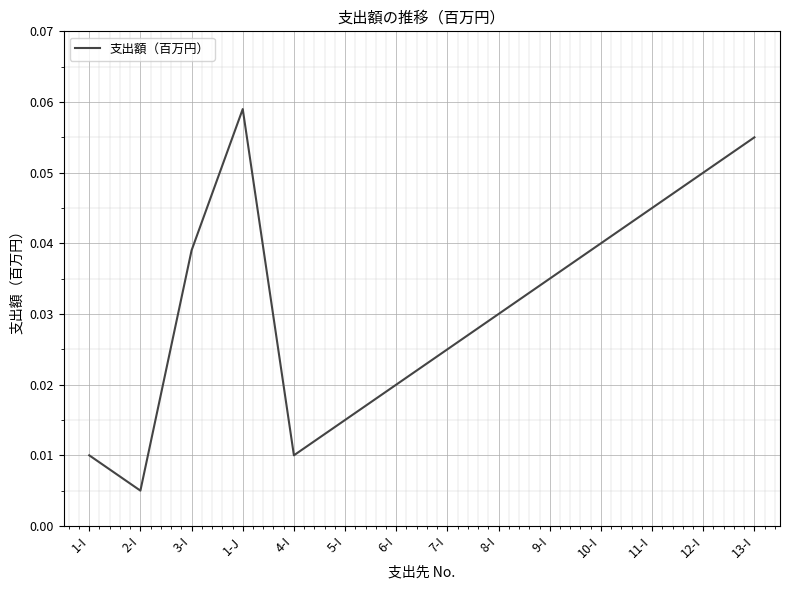

What position from the right is 13-I?

1